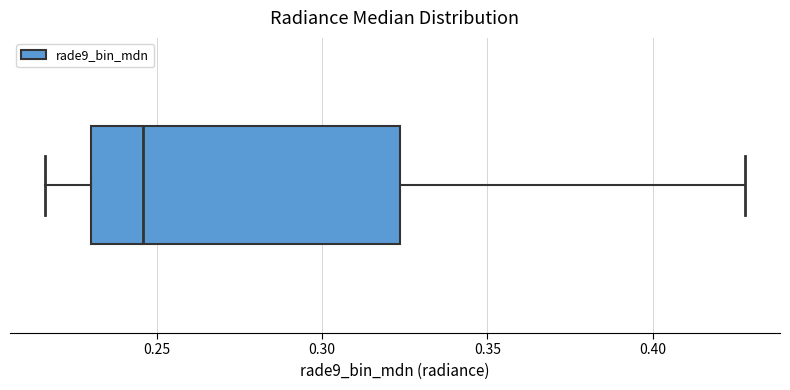

Read this box plot against the x-axis: the position of the median line, the range covered by the box, and the ends of both whiskers. The values are not printed on the chart, so give them approximately, as read against the axis.

median 0.245, box 0.230 to 0.325, whiskers 0.215 to 0.430